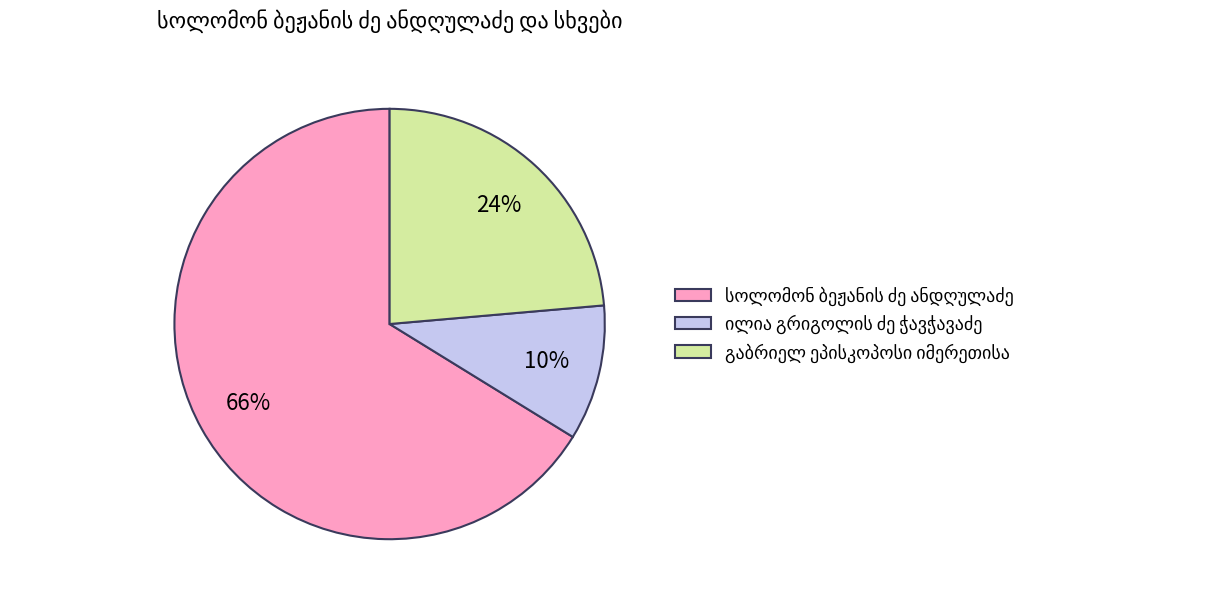

To the nearest percent, what is the difference between the largest and smallest slice percentages?

56%